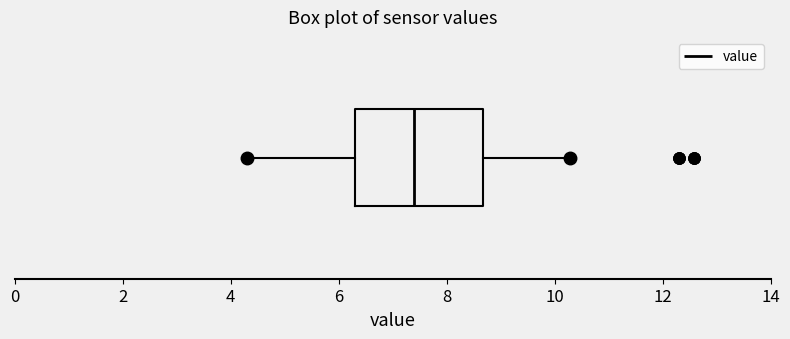

Transcribe this box plot: give where the median line is, the range the box spans, and where the two whiskers end, as read against the x-axis. The values are not printed on the chart, so give them approximately, as read against the axis.

median 7.4, box 6.4 to 8.6, whiskers 4.4 to 10.2